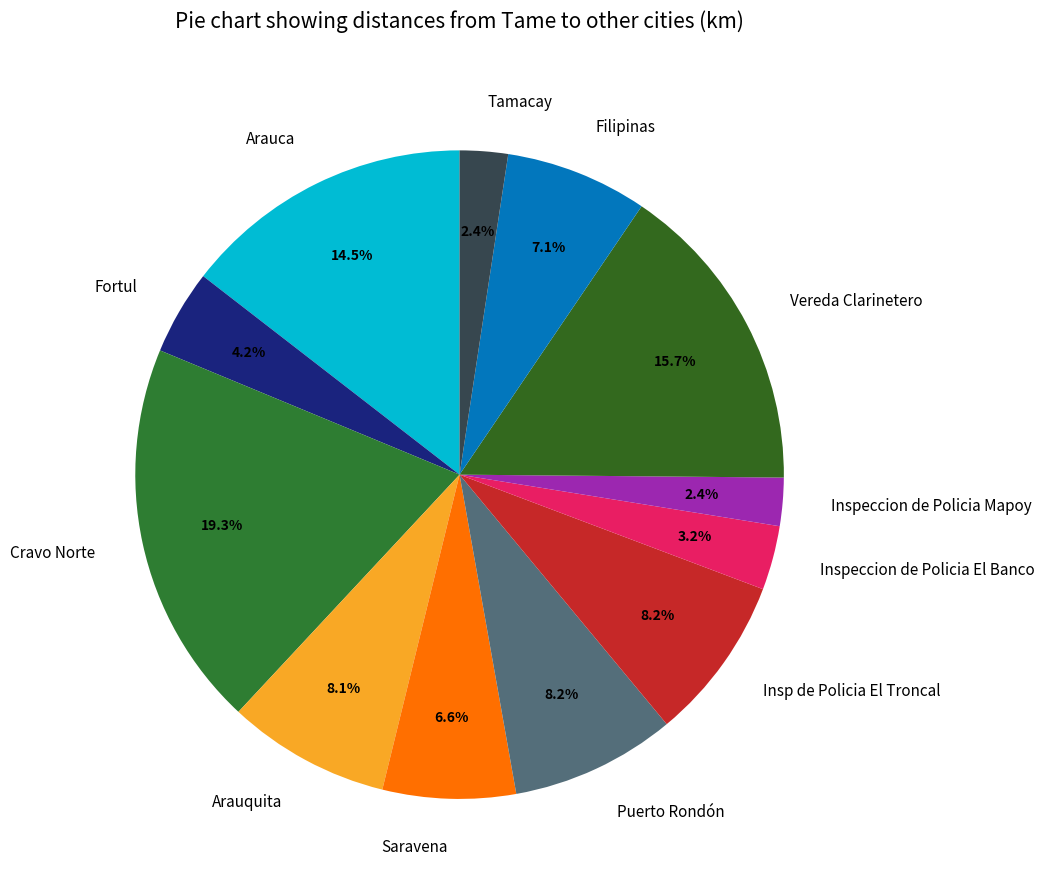

To the nearest percent, what is the average slice percentage?

8%